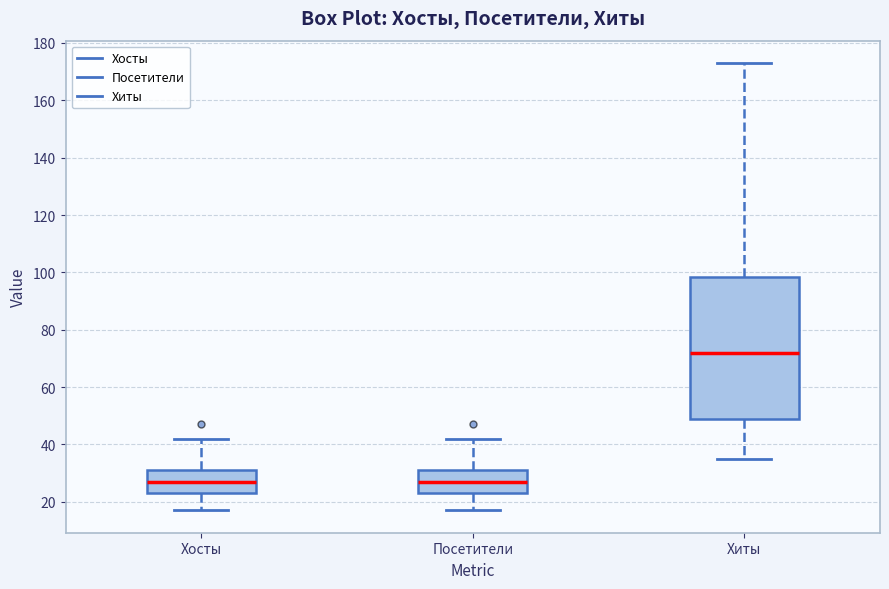

Where does the upper whisker of the box for Хиты end on the y-axis? The values are not printed on the chart, so give them approximately, as read against the axis.

174